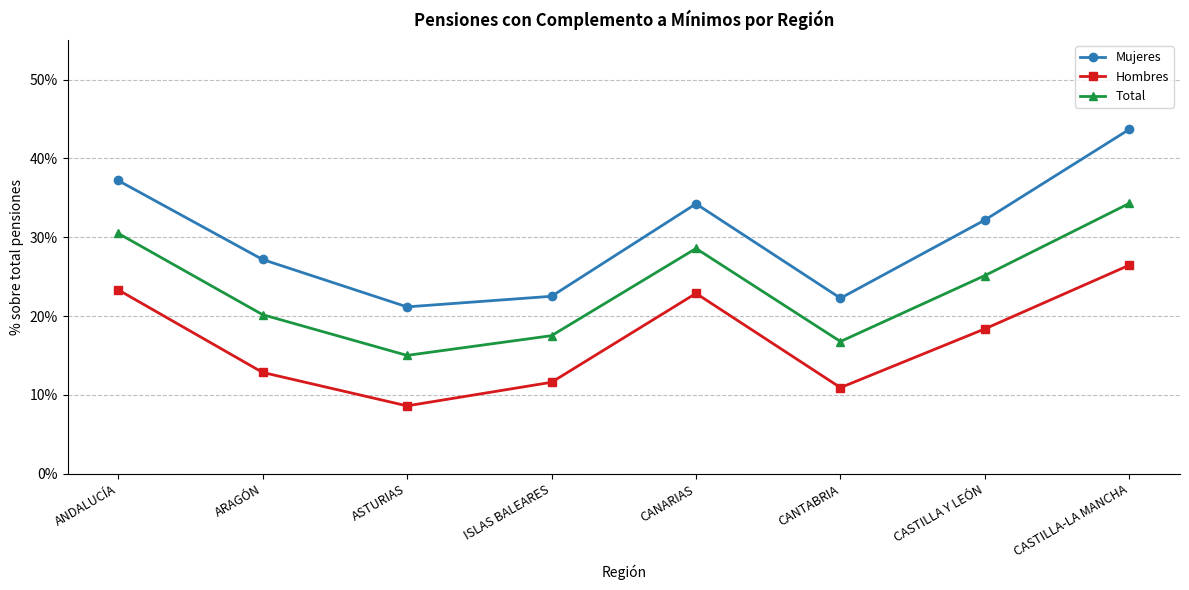

True or false: Hombres and Mujeres cross at least once.

False